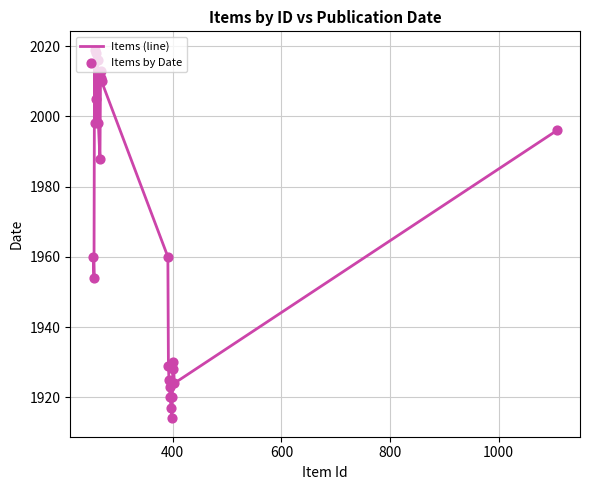

What is the difference between the maximum and minimum values?

105